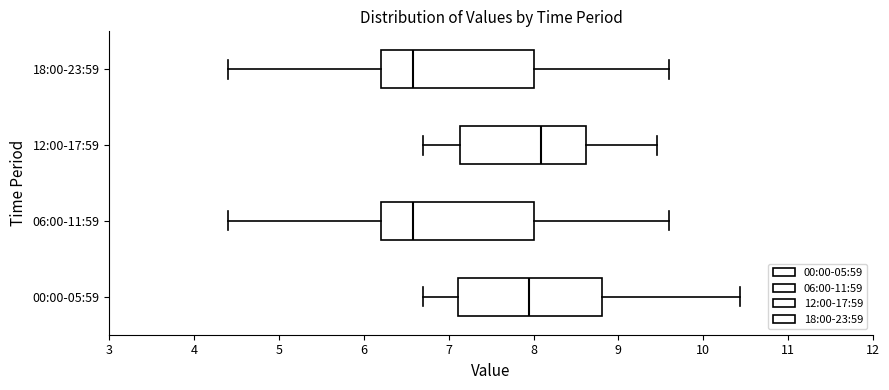

Where does the right whisker of the box for 12:00-17:59 end on the x-axis? The values are not printed on the chart, so give them approximately, as read against the axis.

9.5